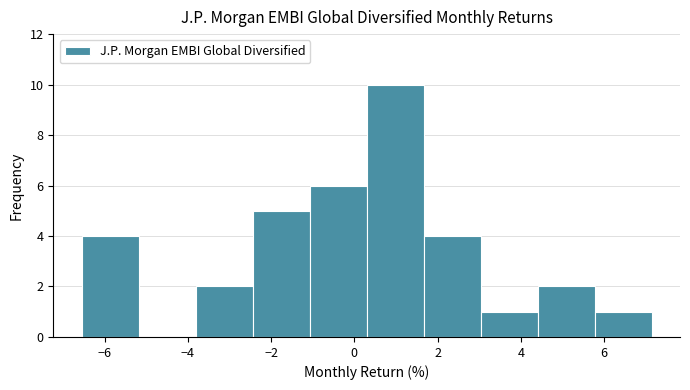

Which range on the x-axis has the tallest bar?

0.2 to 1.6